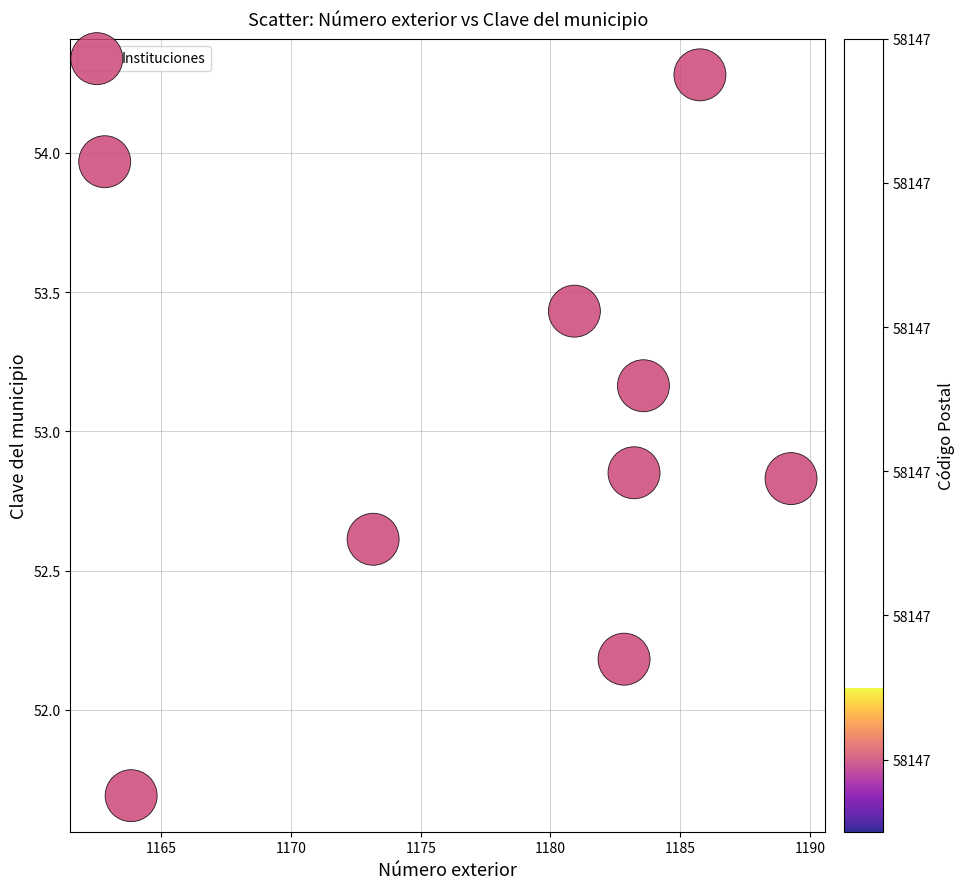

What is the average Y value?

53.0